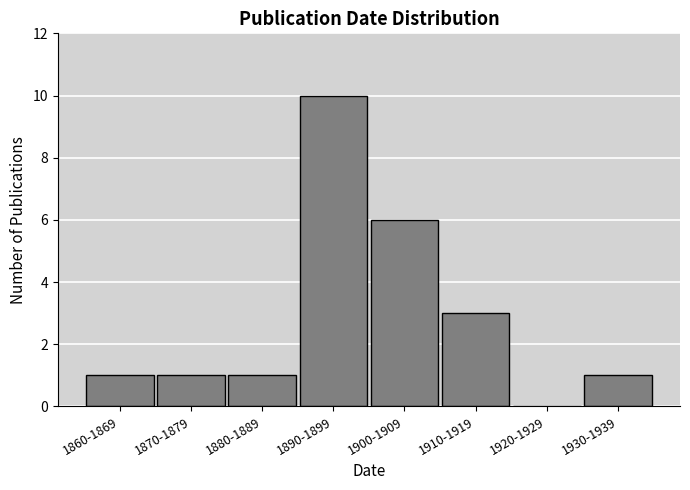

Reading left to right, what are all the values shown in this chart?

1860-1869=1	1870-1879=1	1880-1889=1	1890-1899=10	1900-1909=6	1910-1919=3	1920-1929=0	1930-1939=1